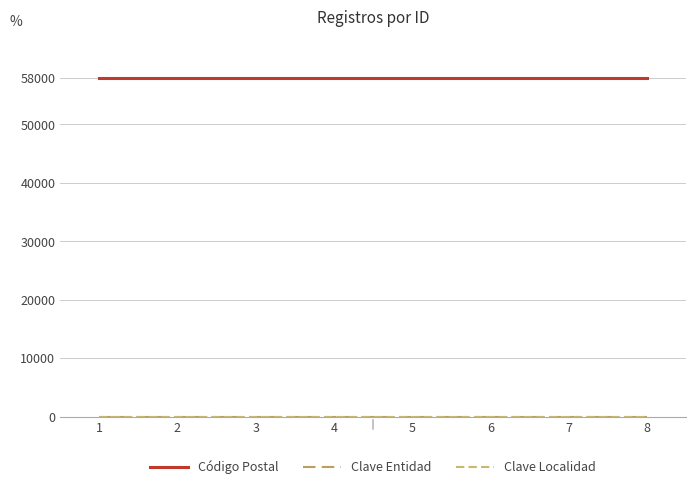

Does the chart have visible grid lines?

Yes